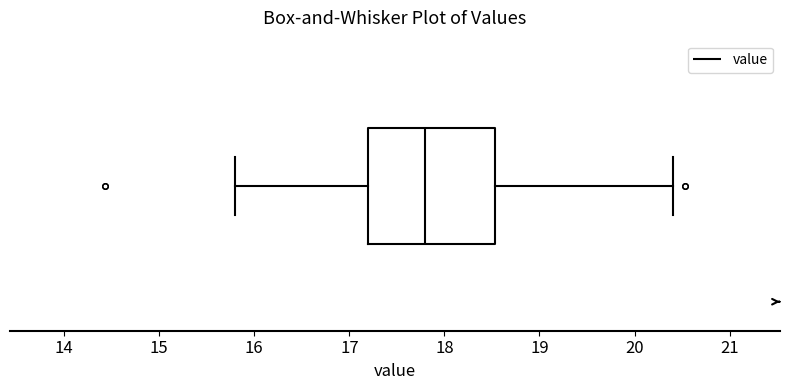

Where does the right whisker of the box end on the x-axis? The values are not printed on the chart, so give them approximately, as read against the axis.

20.4